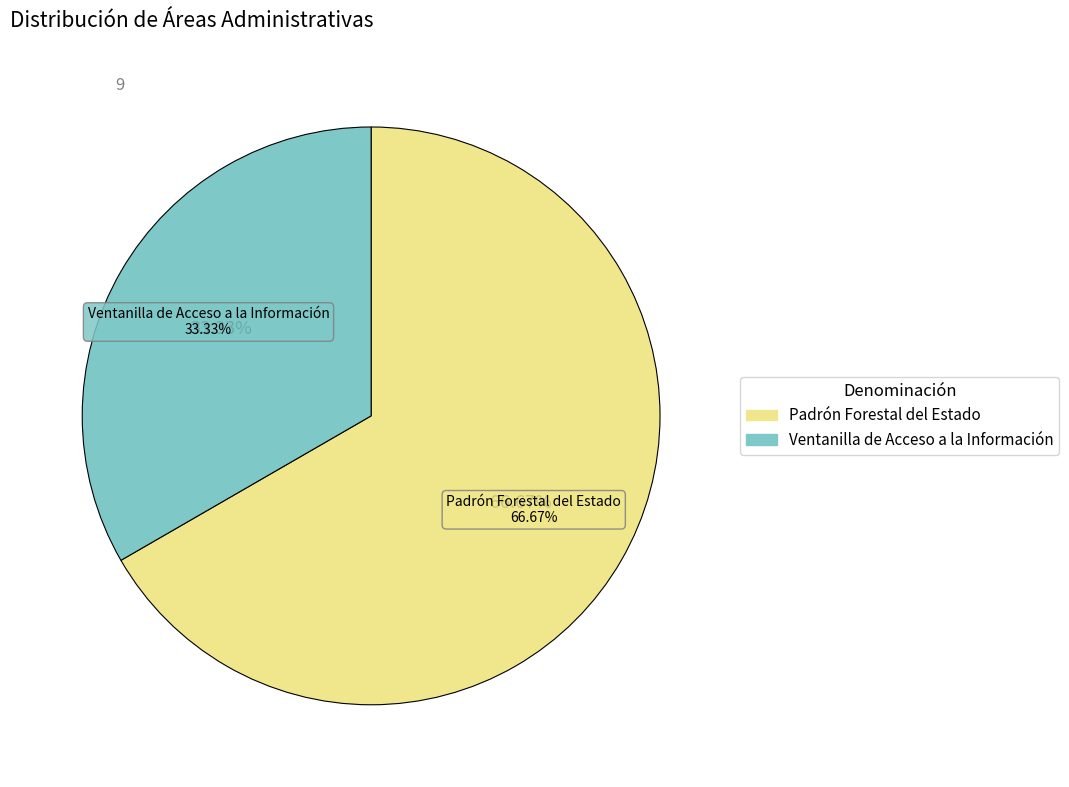

What is the change in value from Padrón Forestal del Estado to Ventanilla de Acceso a la Información?

-3